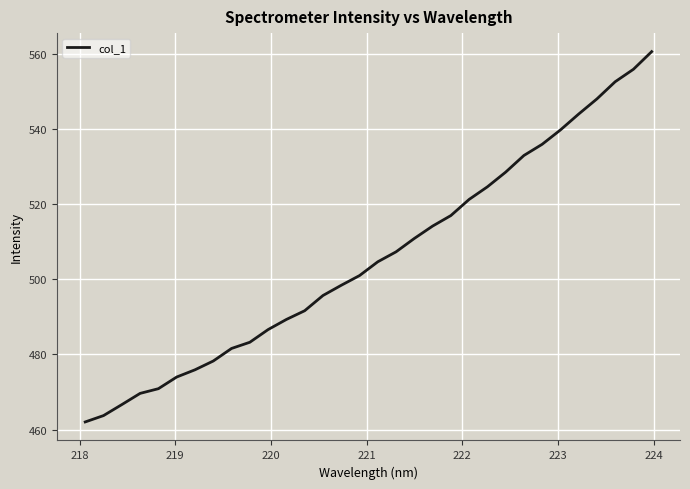

True or false: there are more than 0 points higher than both neighbors.

False